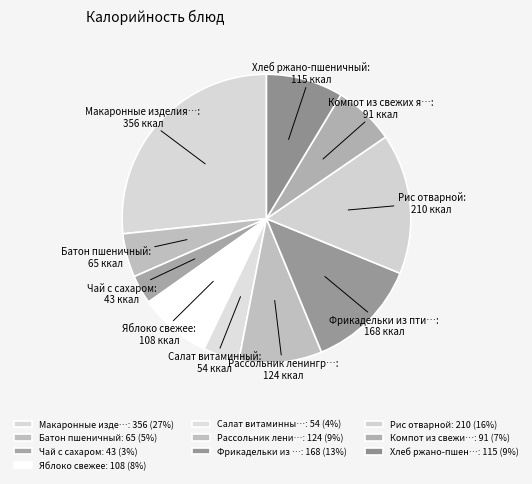

Do Рис отварной: 210 ккал and Чай с сахаром: 43 ккал together represent more than half of the pie?

No